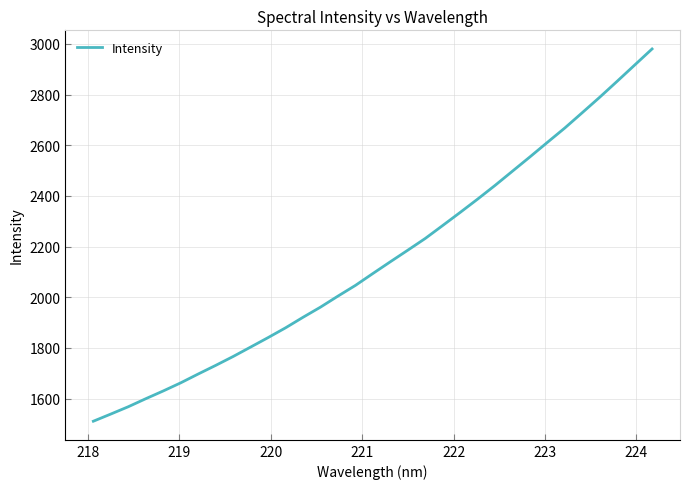

What is the difference between the maximum and minimum values?

1470.0